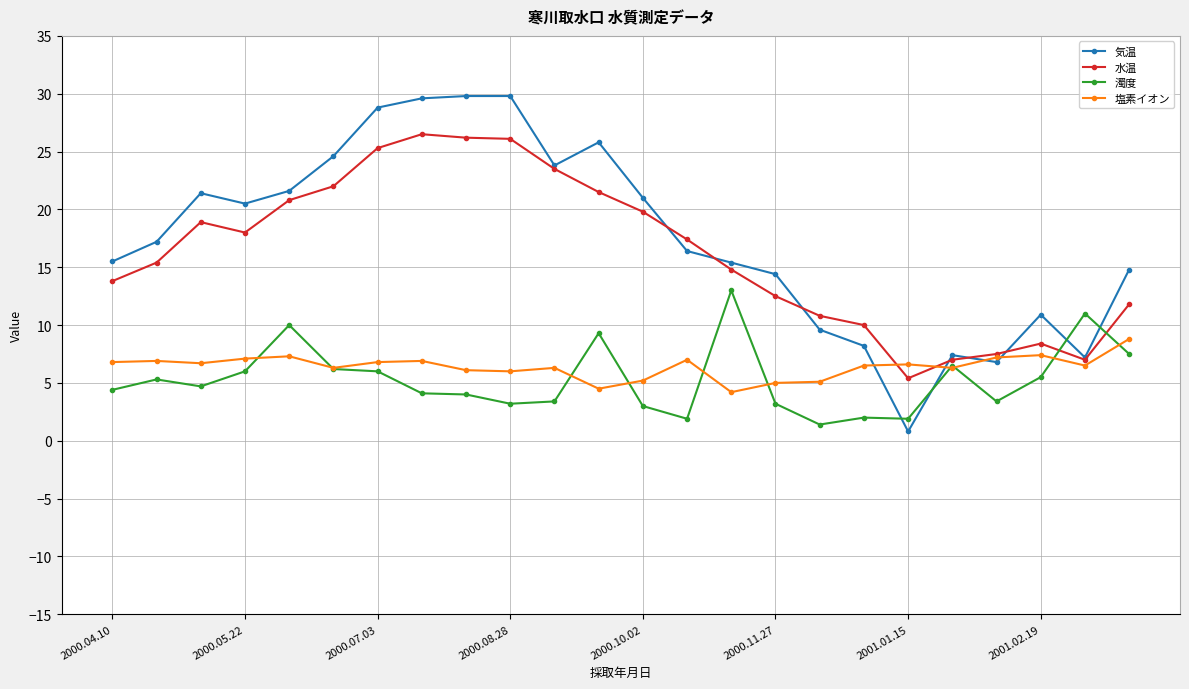

What is the smallest value displayed?

0.8